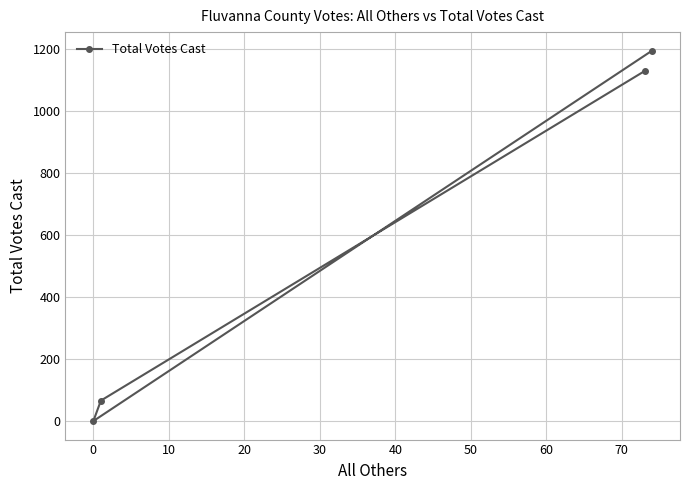

What is the average value?

597